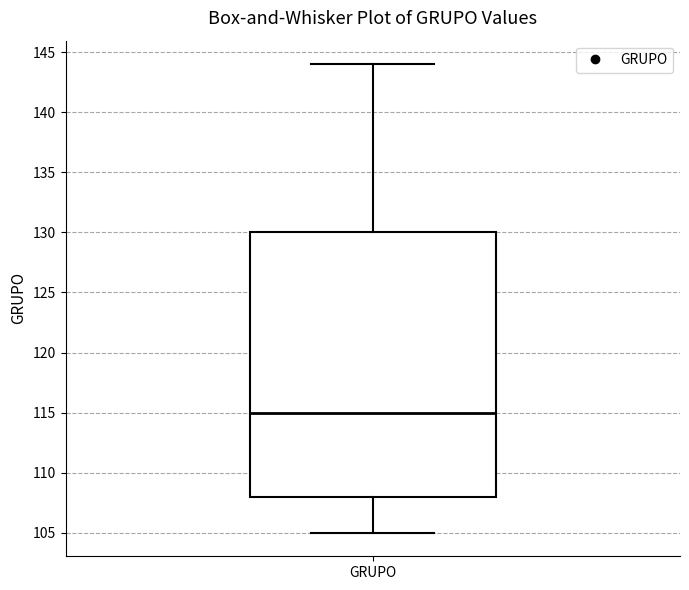

Where is the lower edge of the box for GRUPO on the y-axis? The values are not printed on the chart, so give them approximately, as read against the axis.

108